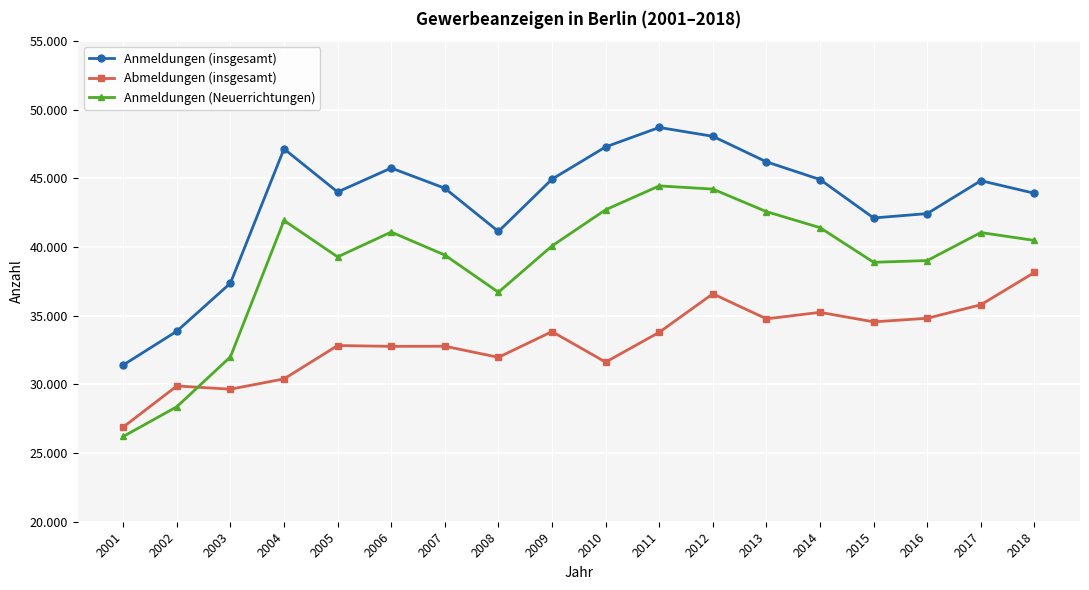

Is this an area chart (filled region under the line)?

No